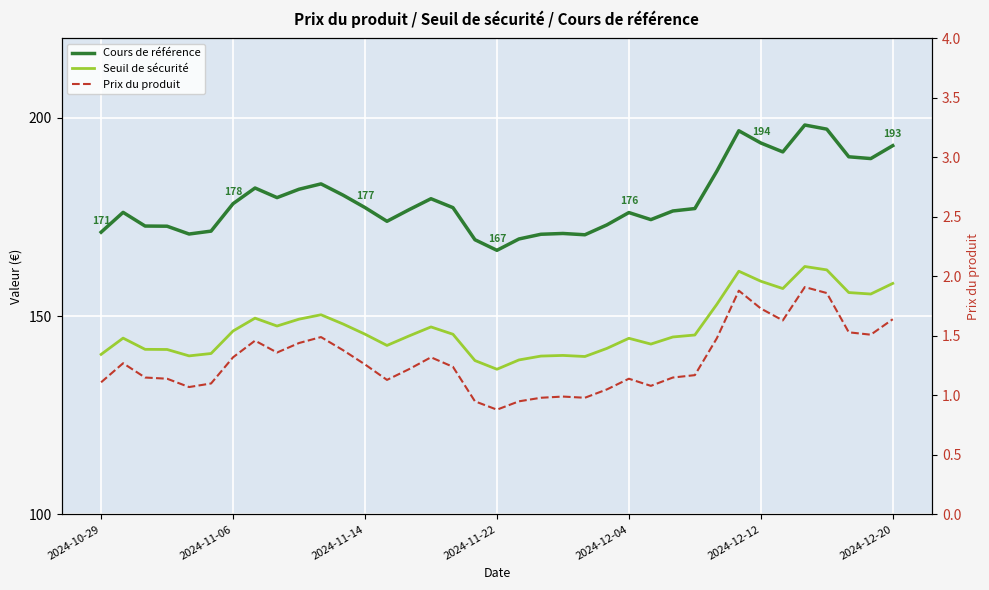

Which series changed the most between 10 and 26?

Cours de référence